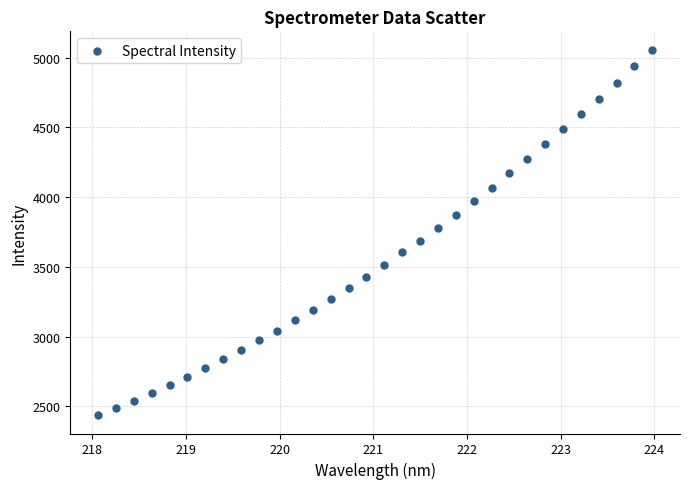

What is the range of X values (max minus min)?

5.9